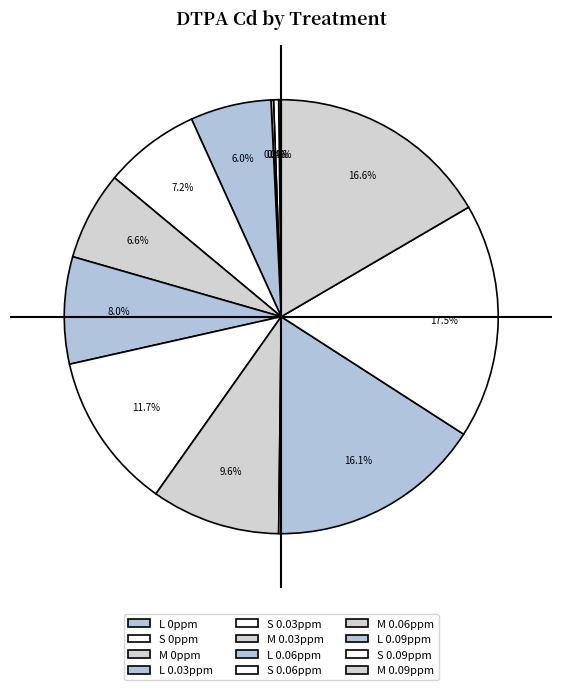

Count the number of slices in the pie.

12